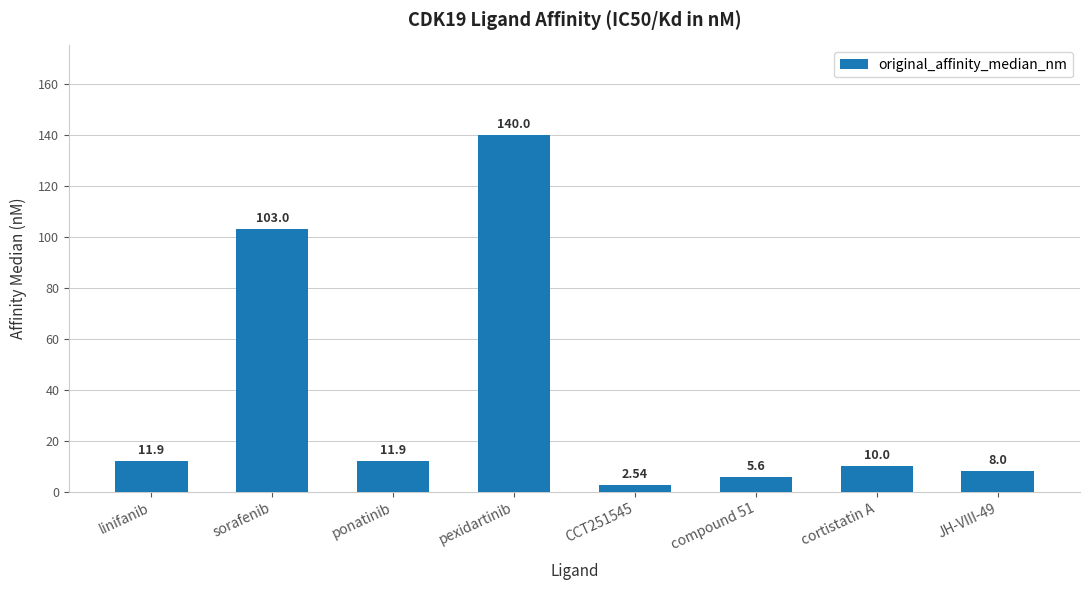

What is the label of the 2nd bar from the right?

cortistatin A